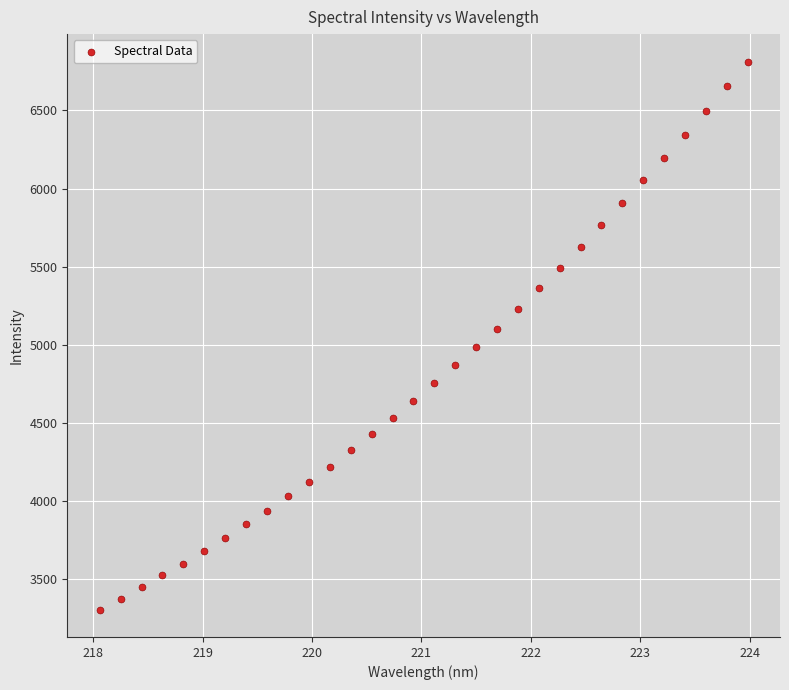

What is the range of X values (max minus min)?

5.9